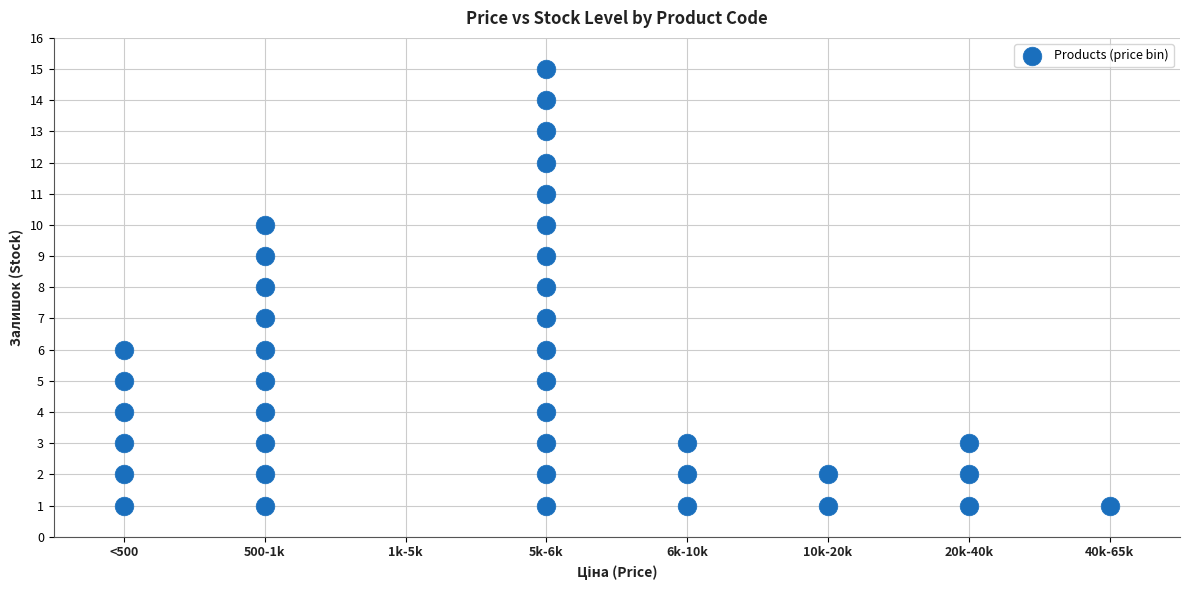

What is the range of Y values (max minus min)?

14